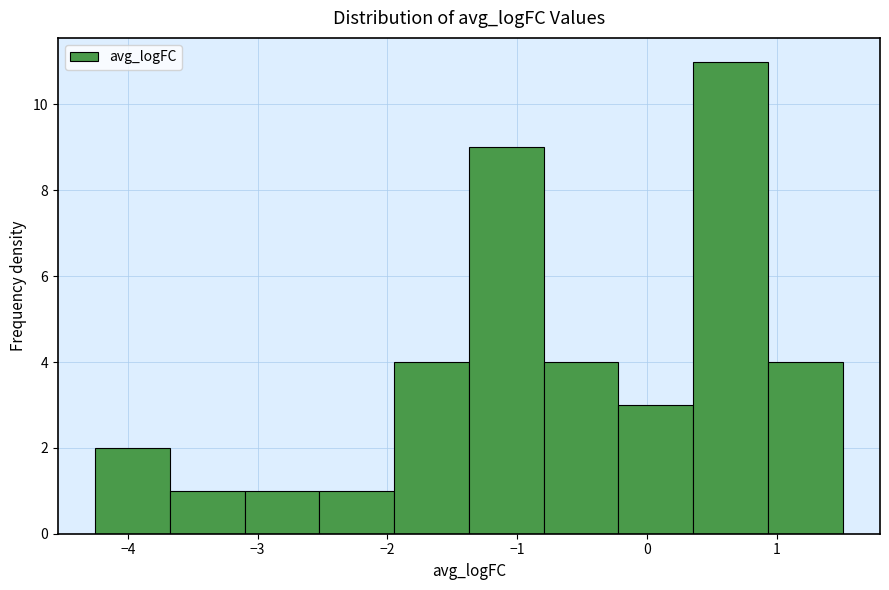

Reading left to right, list every bar in this chart as the range it spans on the x-axis followed by its height. Neither the bar edges nor the heights are printed on the chart, so give them approximately, as read against the axes.

-4.3 to -3.7: 2
-3.7 to -3.1: 1
-3.1 to -2.5: 1
-2.5 to -1.9: 1
-1.9 to -1.4: 4
-1.4 to -0.8: 9
-0.8 to -0.2: 4
-0.2 to 0.4: 3
0.4 to 0.9: 11
0.9 to 1.5: 4